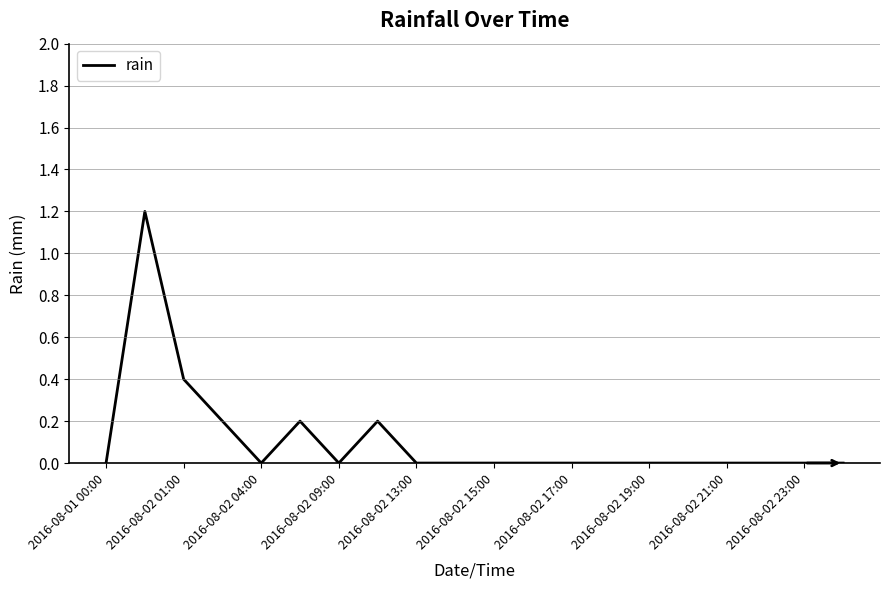

What is the maximum value shown in the chart?

1.2